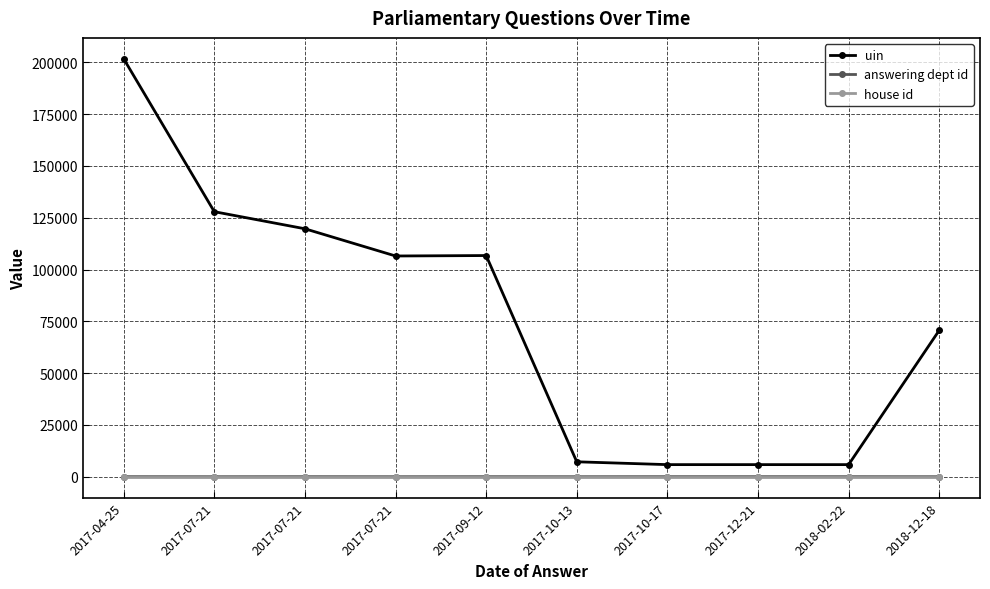

True or false: uin and house id intersect in this chart.

False